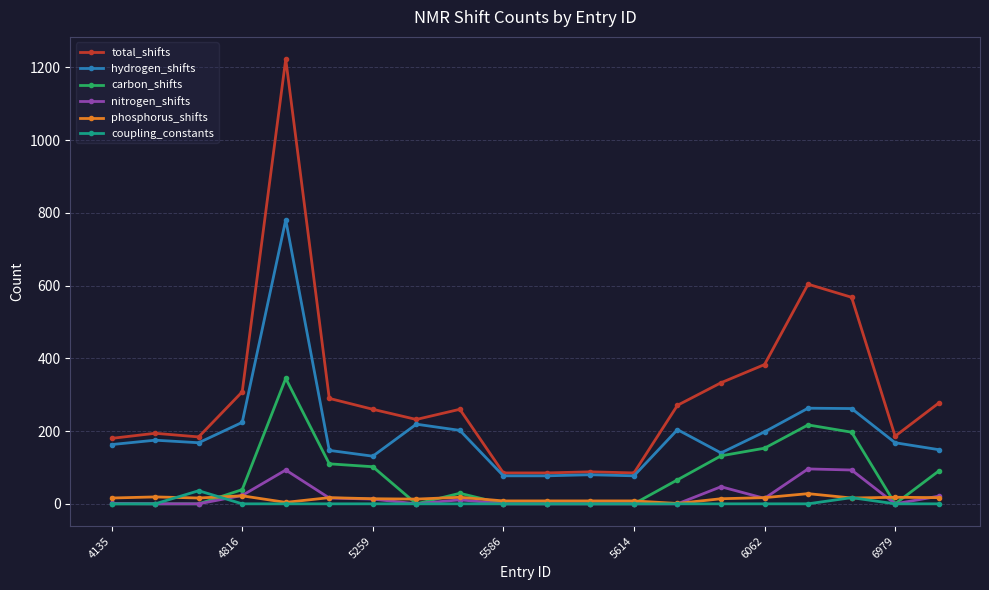

What is the greatest value displayed?

1223